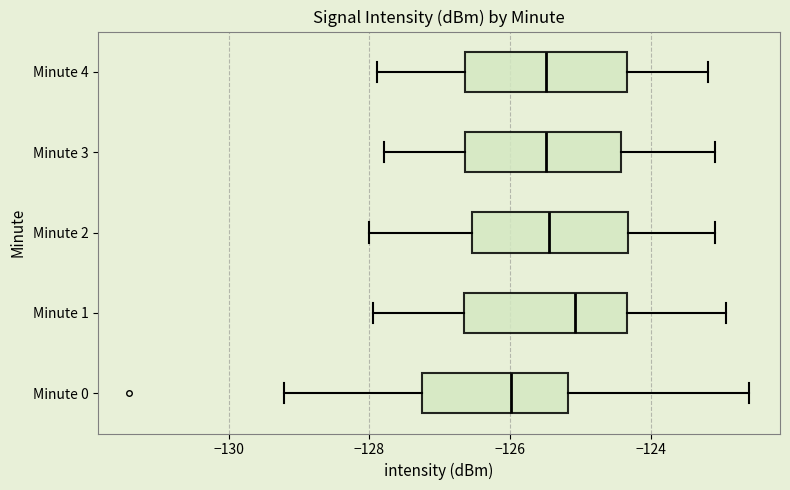

Where does the right whisker of the box for Minute 2 end on the x-axis? The values are not printed on the chart, so give them approximately, as read against the axis.

-123.0